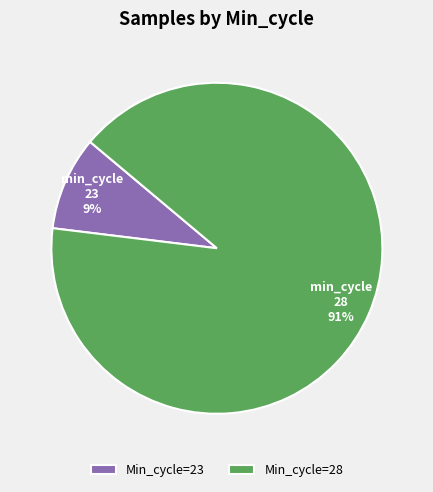

Is it true that Min_cycle=28 is 91% of the pie?

True